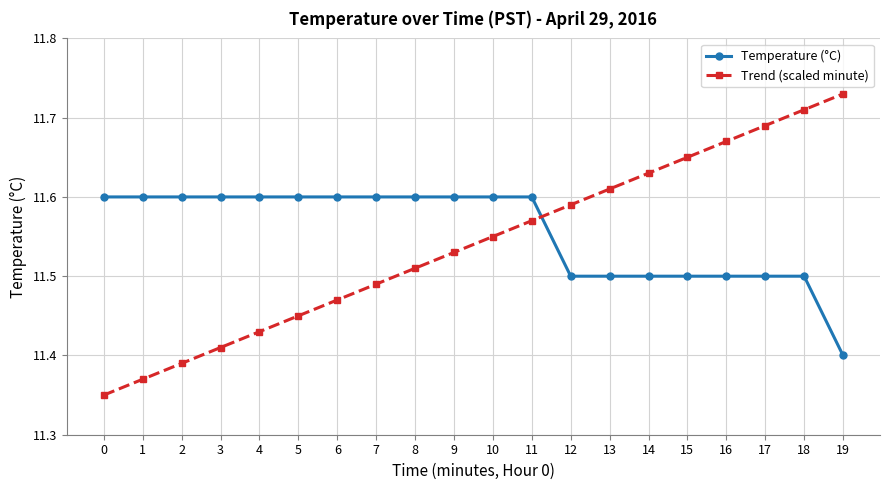

At 0, list the series in order from smallest to largest.

Trend (scaled minute), Temperature (°C)